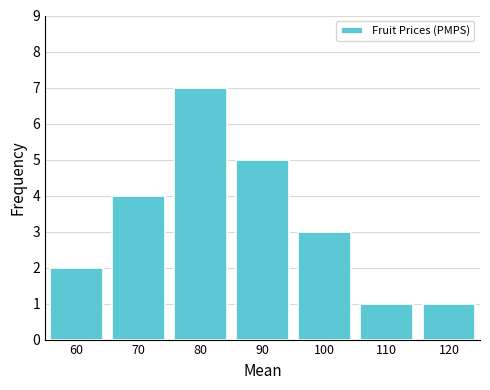

Reading left to right, transcribe this chart: for each bar, give the range it covers on the x-axis and its height. The values are not printed on the chart, so give them approximately, as read against the axis.

55 to 65: 2
65 to 75: 4
75 to 85: 7
85 to 95: 5
95 to 105: 3
105 to 115: 1
115 to 125: 1